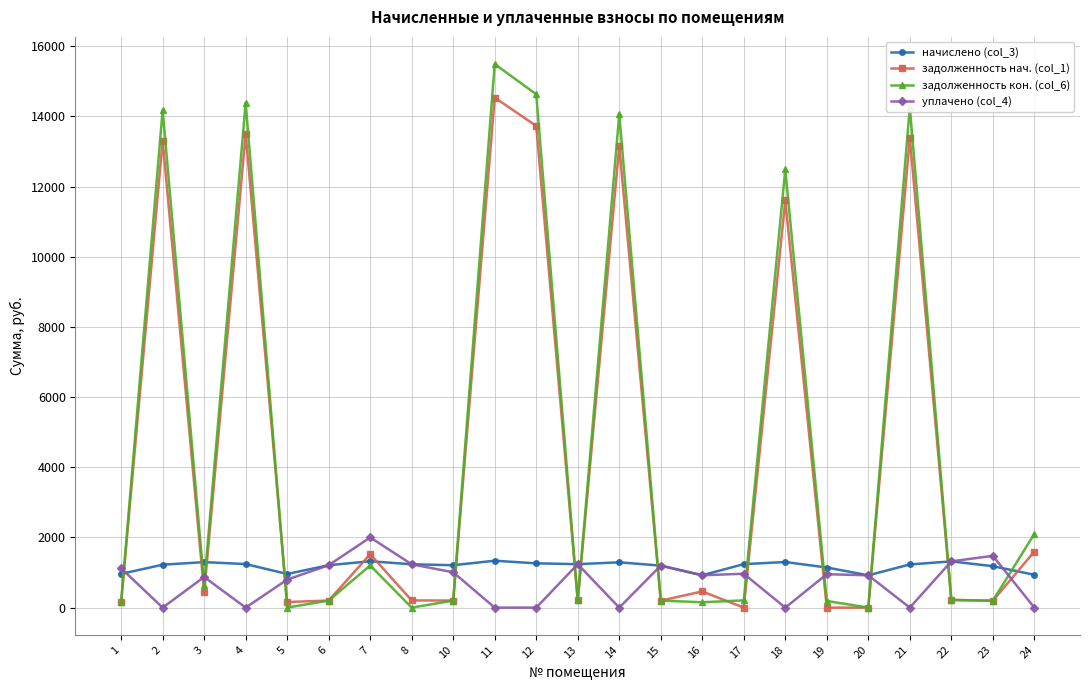

Which series has the widest spread of values?

задолженность кон. (col_6)